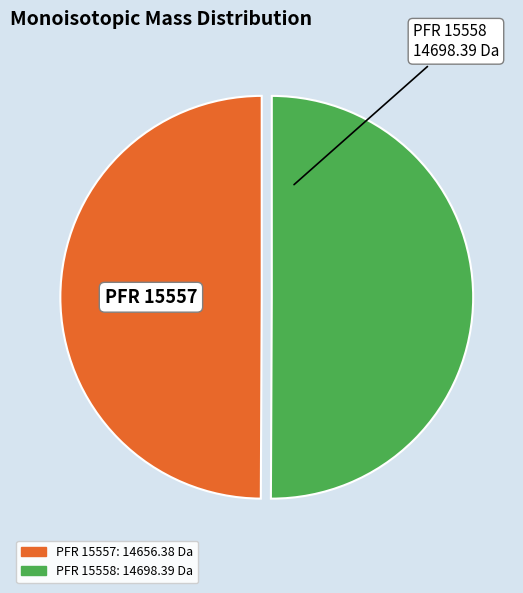

How many slices are in this pie chart?

2